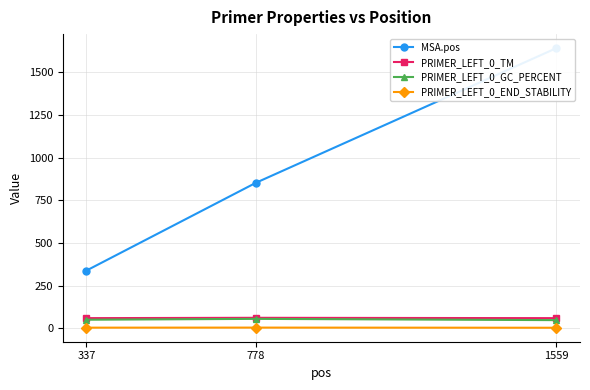

Rank the series at 1559 from highest to lowest value.

MSA.pos, PRIMER_LEFT_0_TM, PRIMER_LEFT_0_GC_PERCENT, PRIMER_LEFT_0_END_STABILITY